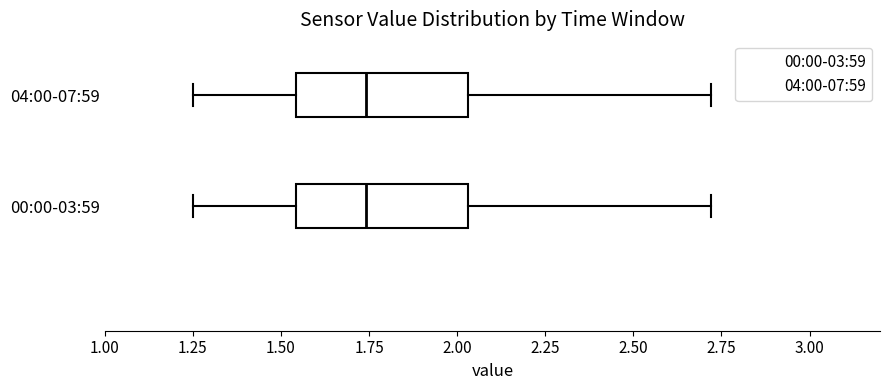

Where is the right edge of the box for 04:00-07:59 on the x-axis? The values are not printed on the chart, so give them approximately, as read against the axis.

2.05